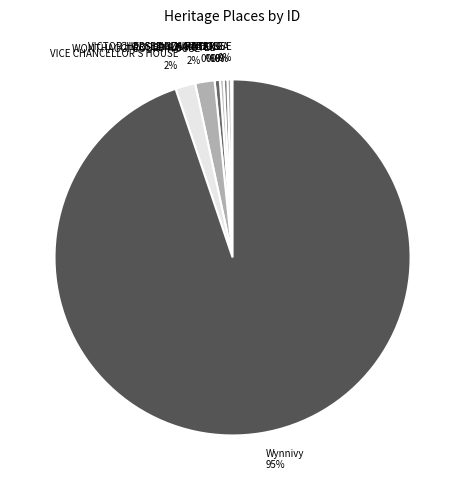

What is the ratio of the value at KATANGA to the value at ROSEDALE HOTEL?

0.7